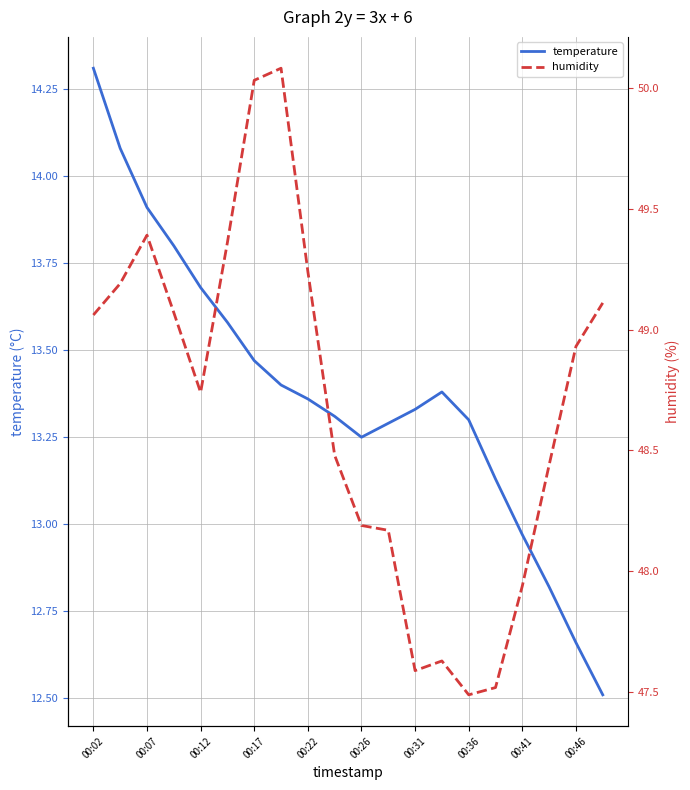

What is the sum of all humidity values?

973.6